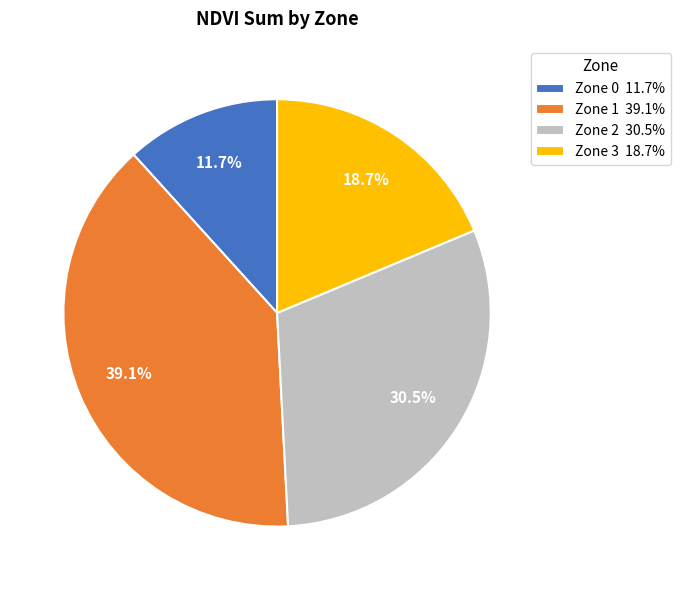

What is the ratio of the value at Zone 0 to the value at Zone 2?

0.4